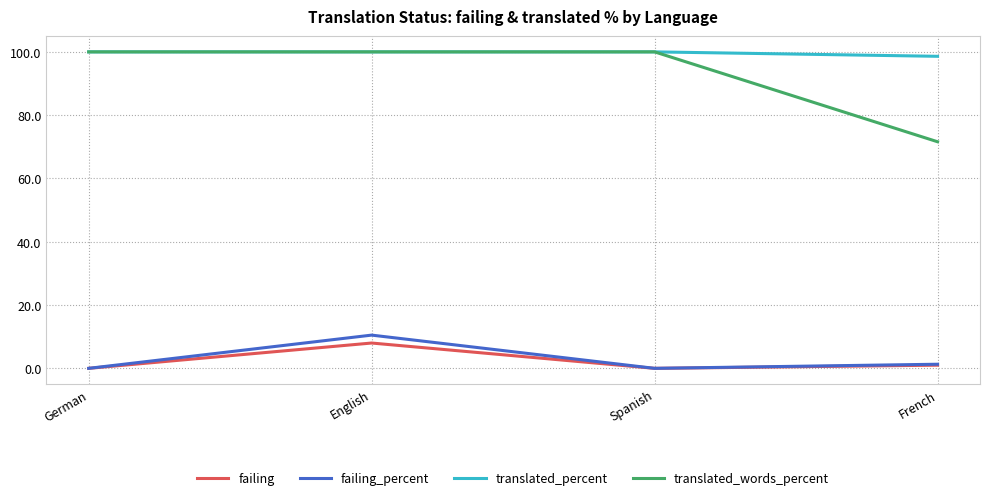

What is the greatest value displayed?

100.0